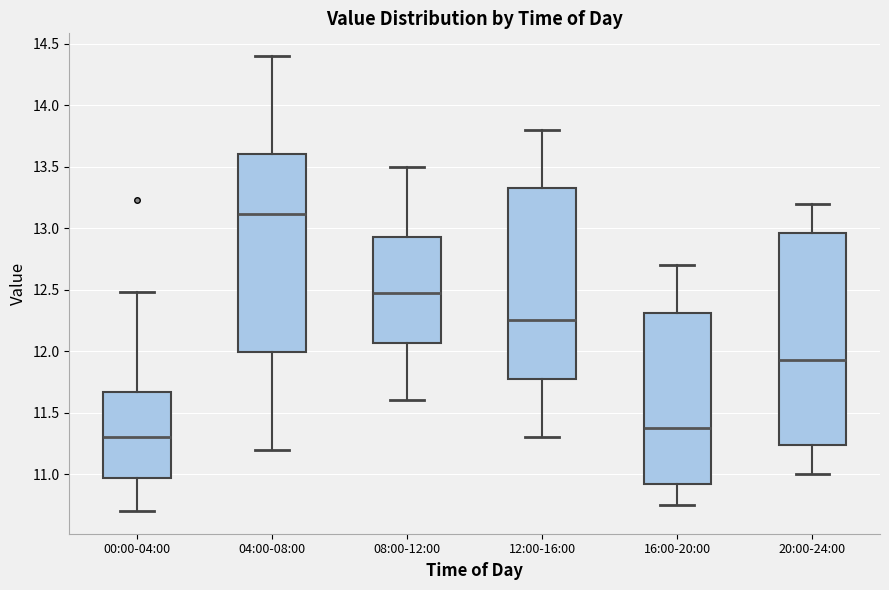

Reading left to right, read every box against the y-axis: the position of its median line, the range the box covers, and the ends of its whiskers. The values are not printed on the chart, so give them approximately, as read against the axis.

00:00-04:00: median 11.30, box 10.95 to 11.65, whiskers 10.70 to 12.50
04:00-08:00: median 13.10, box 12.00 to 13.60, whiskers 11.20 to 14.40
08:00-12:00: median 12.50, box 12.05 to 12.95, whiskers 11.60 to 13.50
12:00-16:00: median 12.25, box 11.80 to 13.35, whiskers 11.30 to 13.80
16:00-20:00: median 11.40, box 10.90 to 12.30, whiskers 10.75 to 12.70
20:00-24:00: median 11.95, box 11.25 to 12.95, whiskers 11.00 to 13.20